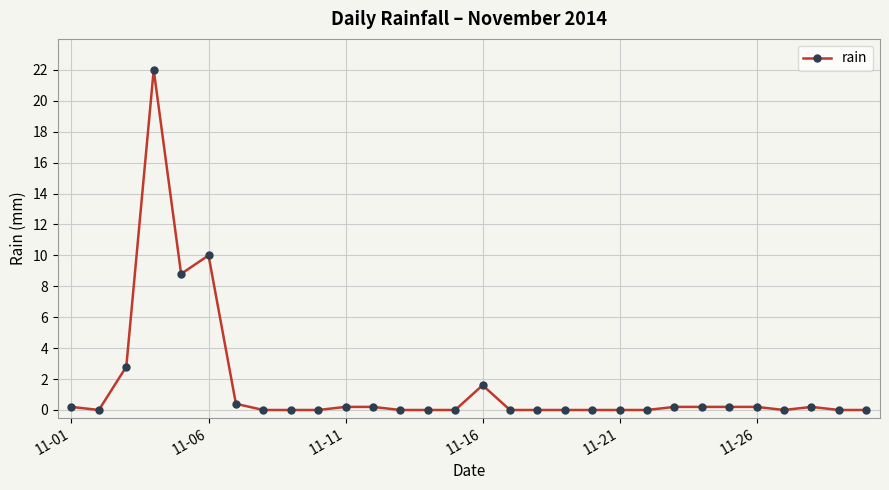

True or false: the data has more than 2 interior local peaks.

True